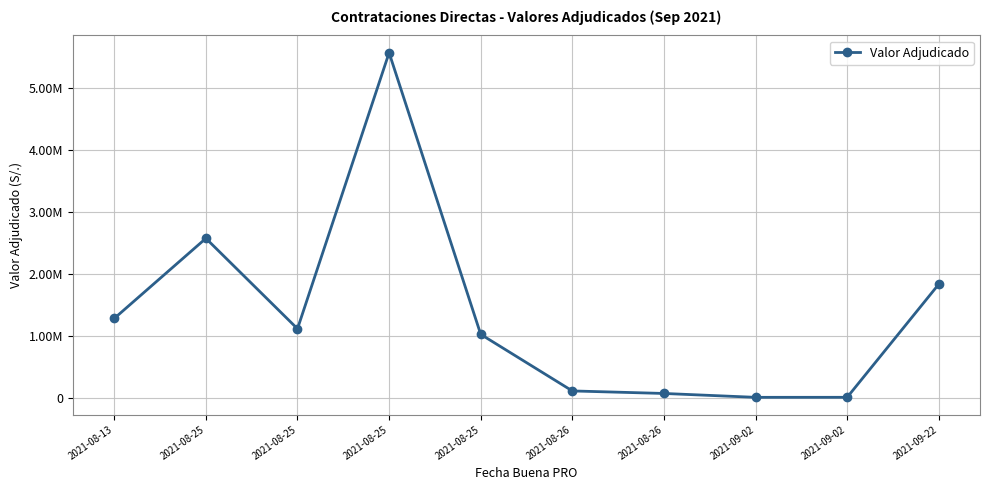

At which category does the data reach its first local valley?

2021-08-25